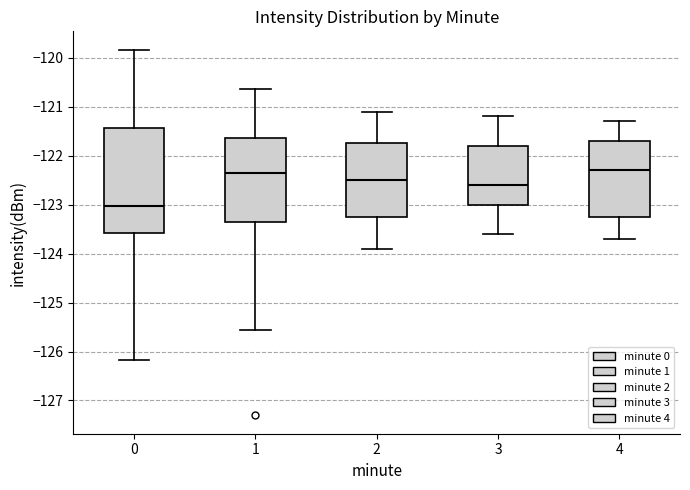

Reading left to right, read every box against the y-axis: the position of its median line, the range the box covers, and the ends of its whiskers. The values are not printed on the chart, so give them approximately, as read against the axis.

0: median -123.0, box -123.6 to -121.4, whiskers -126.2 to -119.8
1: median -122.3, box -123.3 to -121.6, whiskers -125.6 to -120.6
2: median -122.5, box -123.2 to -121.7, whiskers -123.9 to -121.1
3: median -122.6, box -123.0 to -121.8, whiskers -123.6 to -121.2
4: median -122.3, box -123.2 to -121.7, whiskers -123.7 to -121.3